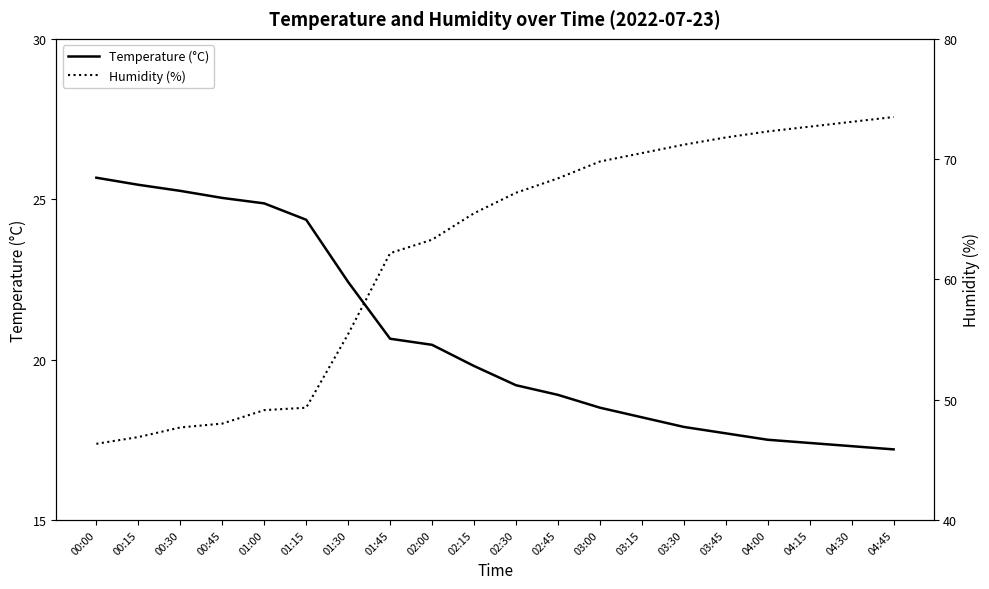

What is the total value across all series at 04:30?

90.4